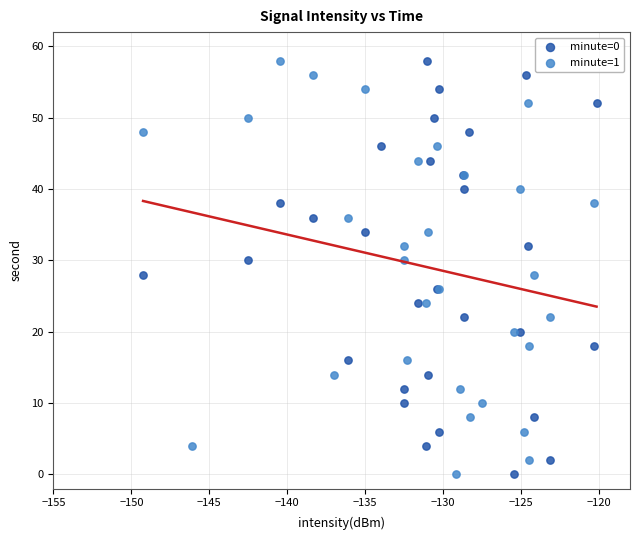

What are all the series names shown in the legend?

minute=0, minute=1